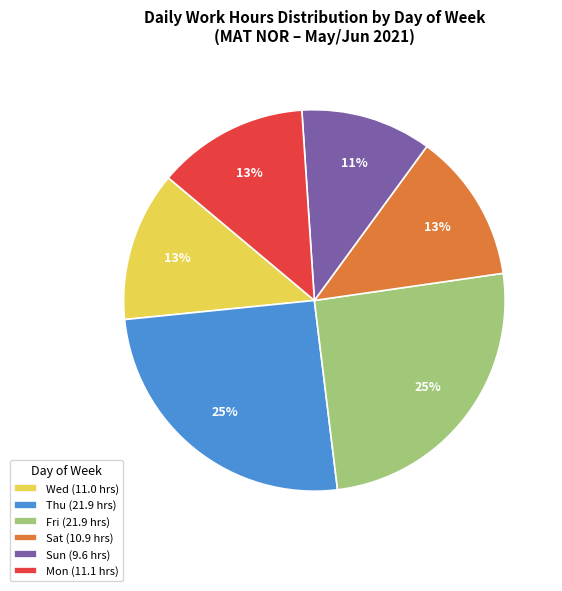

Which category has the smallest portion of the pie?

Sun (9.6 hrs)